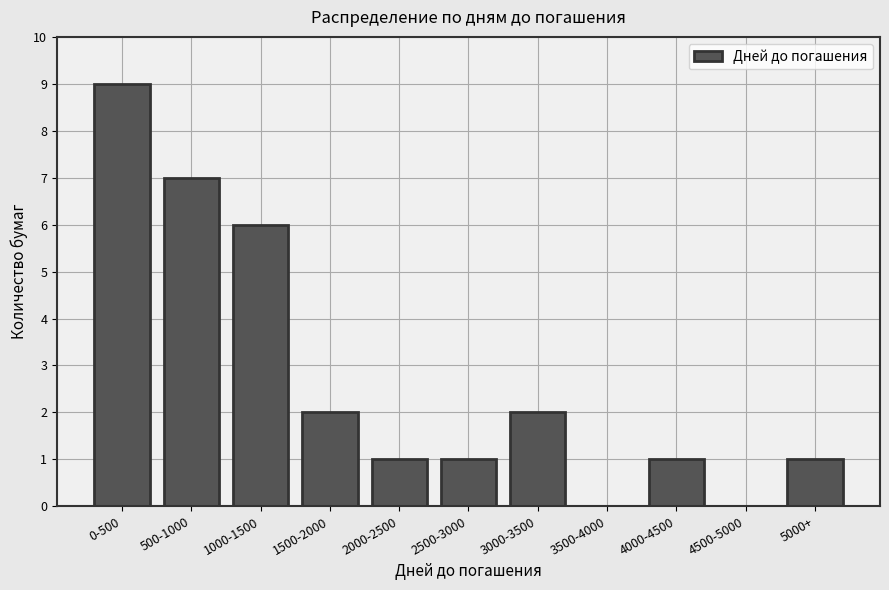

Reading left to right, transcribe all the data shown in this chart.

0-500=9	500-1000=7	1000-1500=6	1500-2000=2	2000-2500=1	2500-3000=1	3000-3500=2	3500-4000=0	4000-4500=1	4500-5000=0	5000+=1